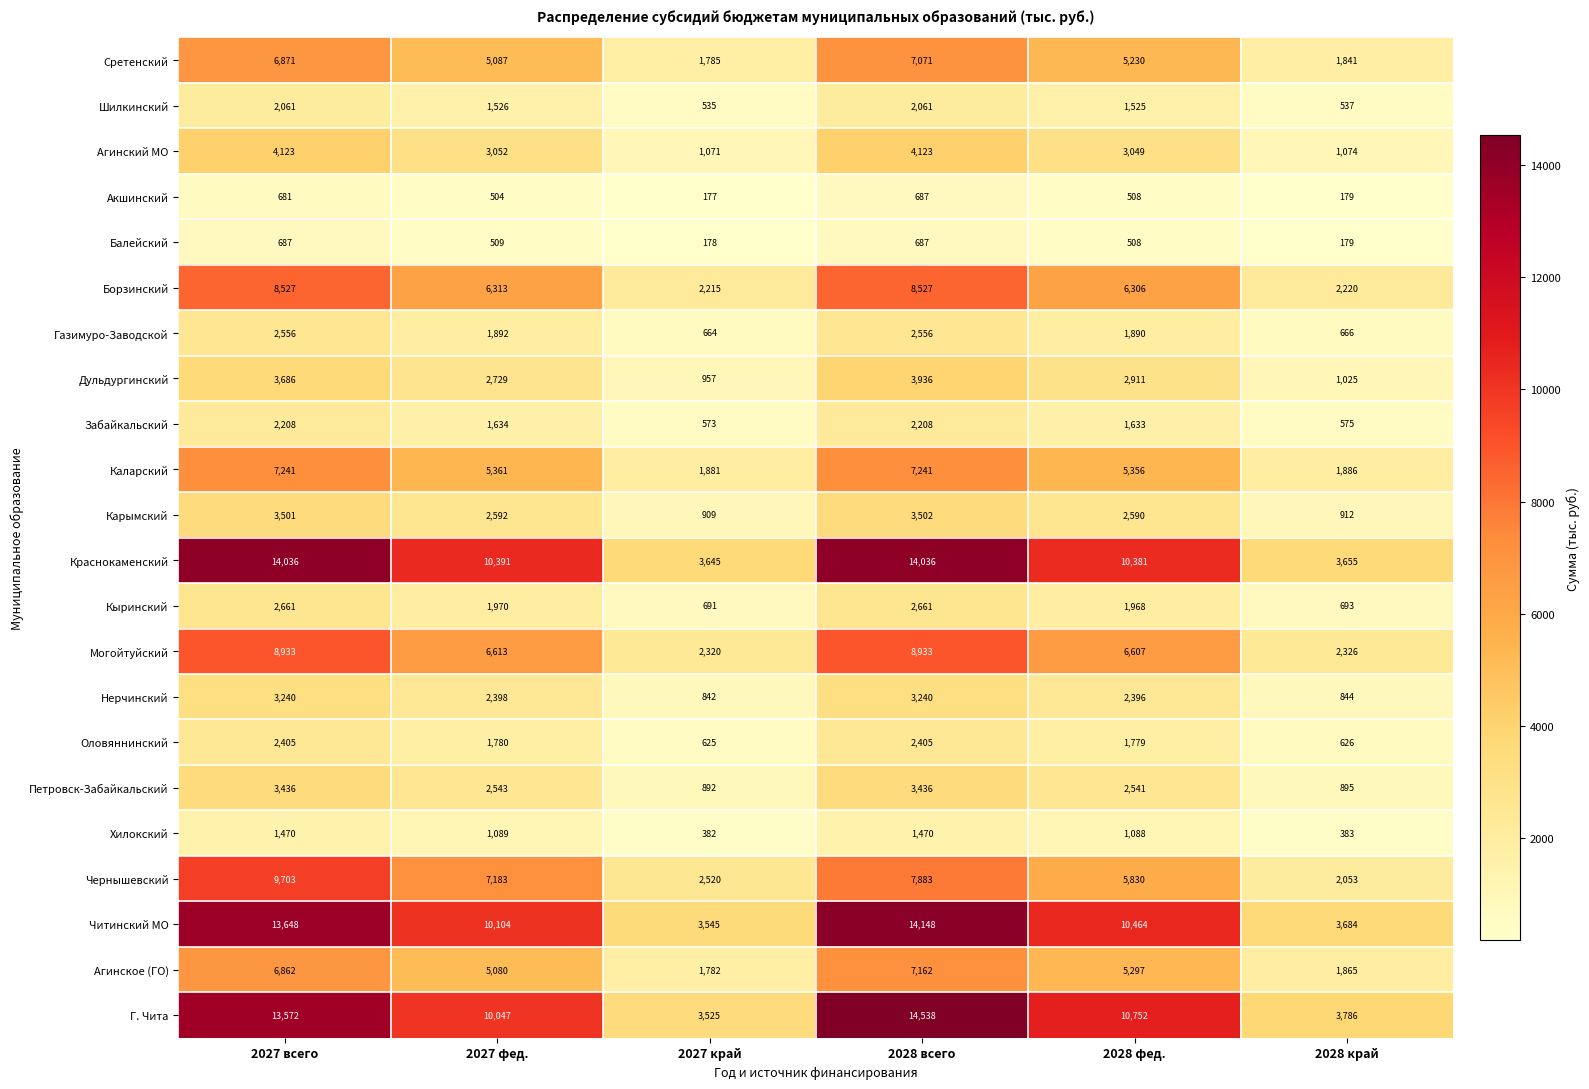

What is the average value of the Оловяннинский series?

1603